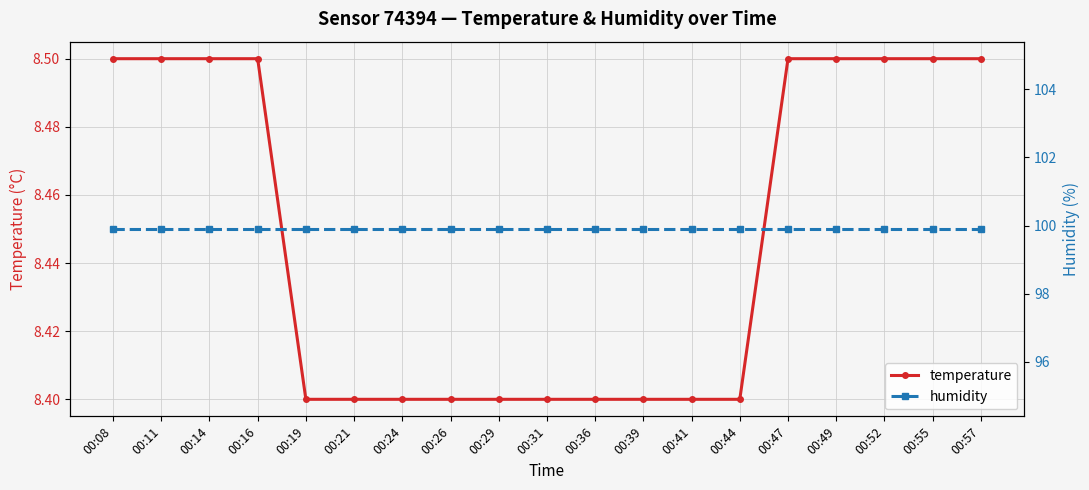

Which series has the widest spread of values?

temperature